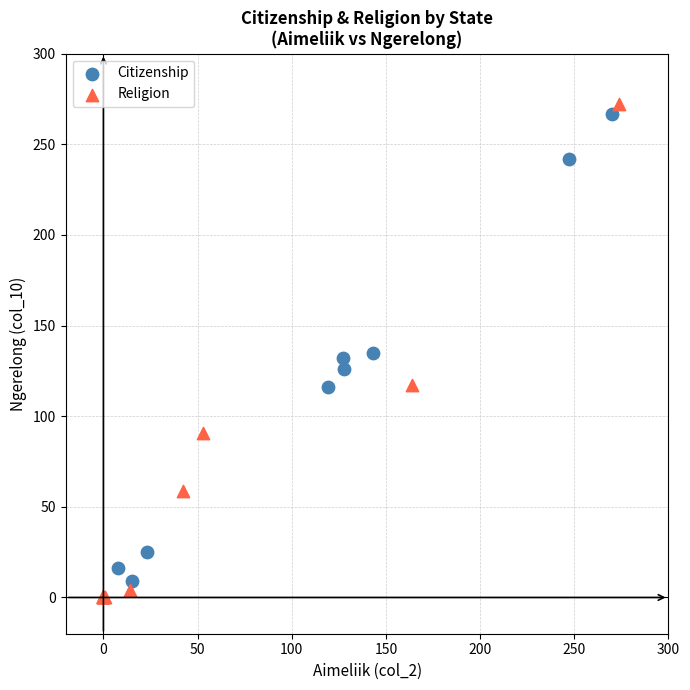

Which series has the largest Y range (max minus min)?

Religion